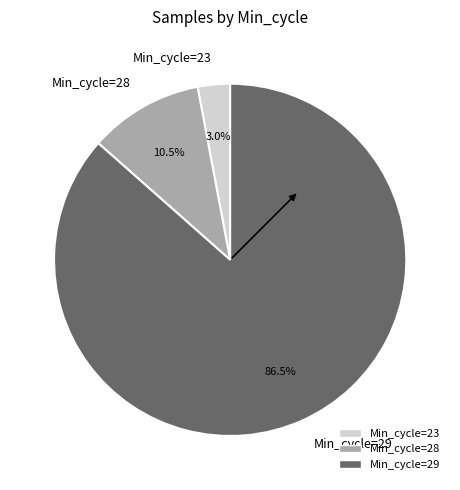

Combined, what portion of the pie is Min_cycle=23 and Min_cycle=29?

89.5%